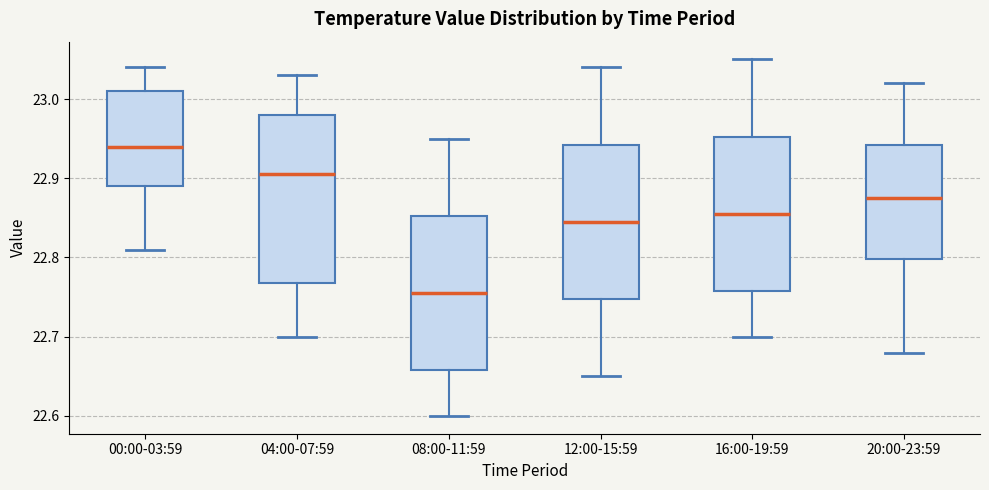

Where does the median line of the box for 08:00-11:59 sit on the y-axis? The values are not printed on the chart, so give them approximately, as read against the axis.

22.76